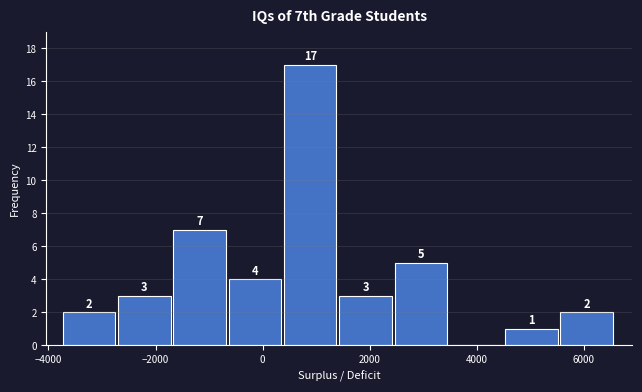

Over which range of the x-axis is the bar tallest?

400 to 1400